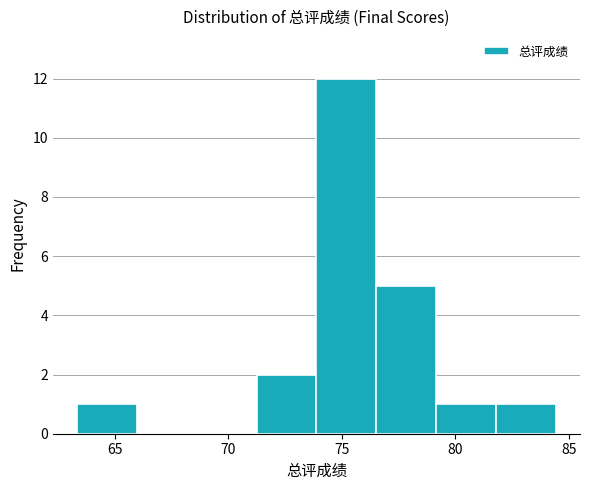

Reading left to right, list every bar in this chart as the range it spans on the x-axis followed by its height. Neither the bar edges nor the heights are printed on the chart, so give them approximately, as read against the axes.

63.5 to 66.0: 1
66.0 to 68.5: 0
68.5 to 71.0: 0
71.0 to 74.0: 2
74.0 to 76.5: 12
76.5 to 79.0: 5
79.0 to 82.0: 1
82.0 to 84.5: 1